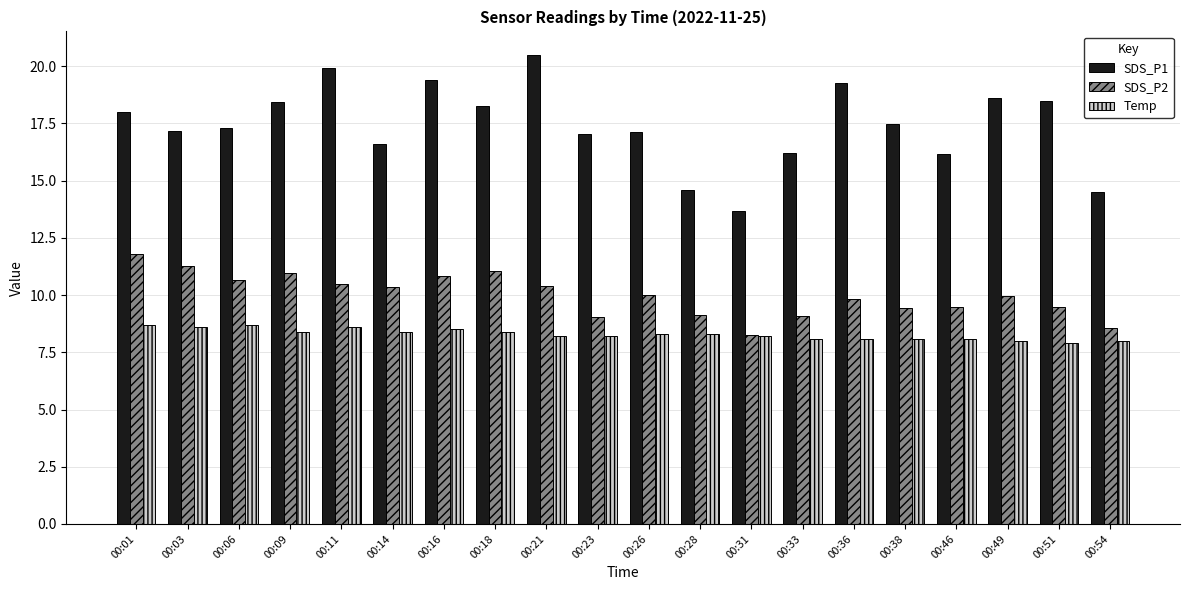

What is the spread (max minus min) of values at 00:11?

11.3